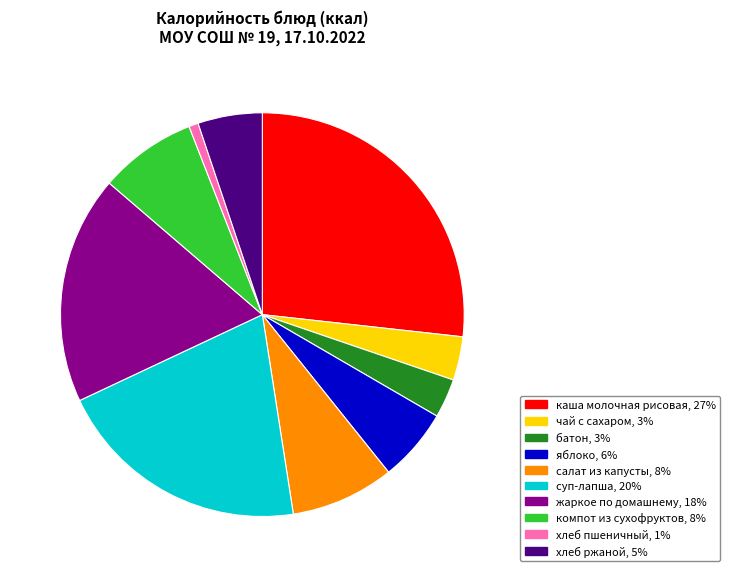

Which category has the smallest portion of the pie?

хлеб пшеничный